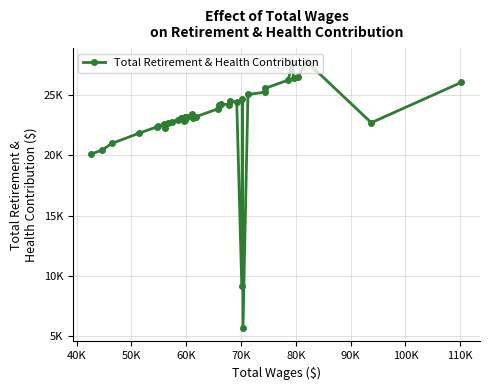

Does the chart have visible grid lines?

Yes